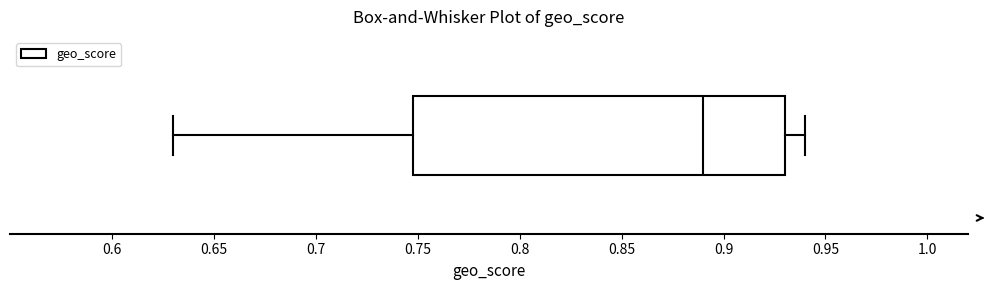

Read this box plot against the x-axis: the position of the median line, the range covered by the box, and the ends of both whiskers. The values are not printed on the chart, so give them approximately, as read against the axis.

median 0.89, box 0.75 to 0.93, whiskers 0.63 to 0.94